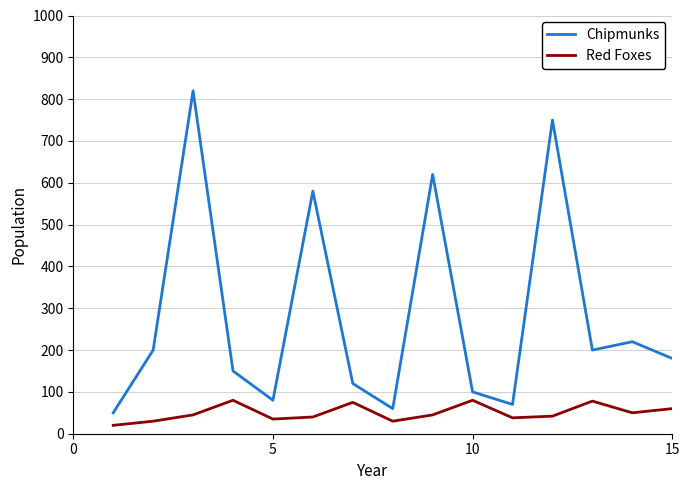

Which series has the widest spread of values?

Chipmunks